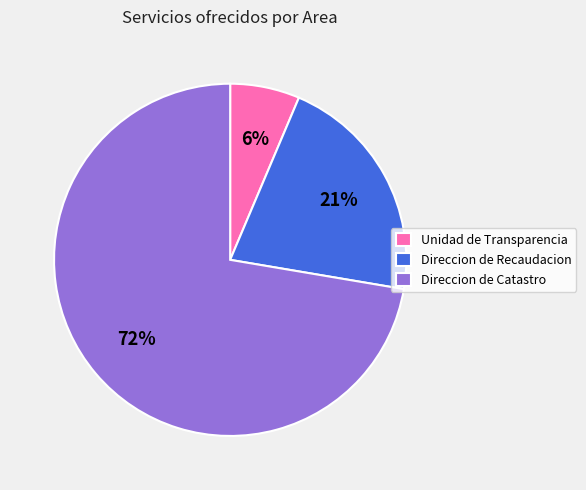

How many slices are in this pie chart?

3